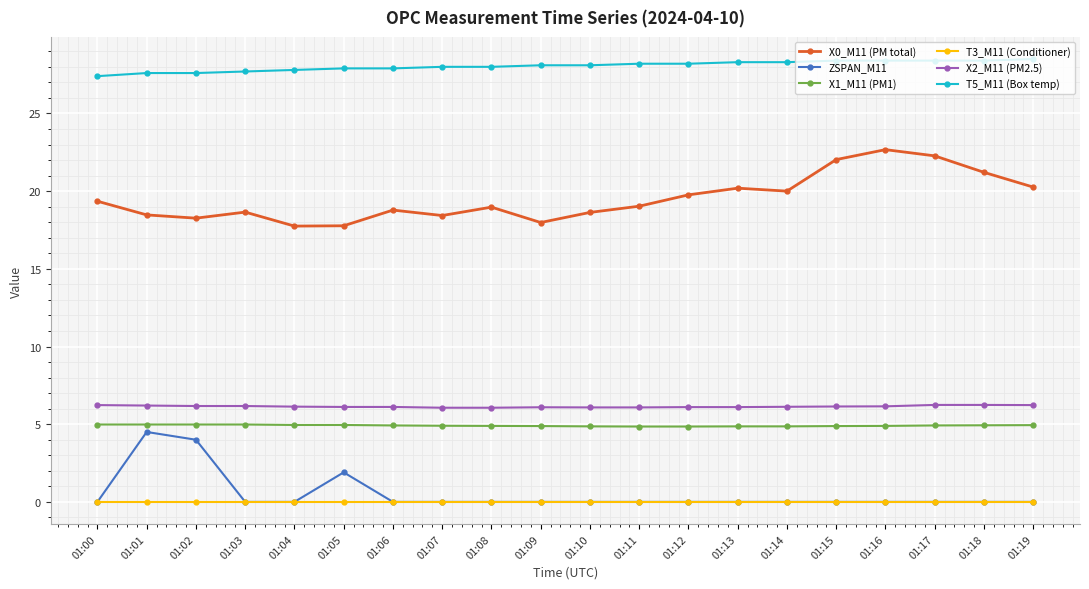

How many lines are shown in the chart?

6